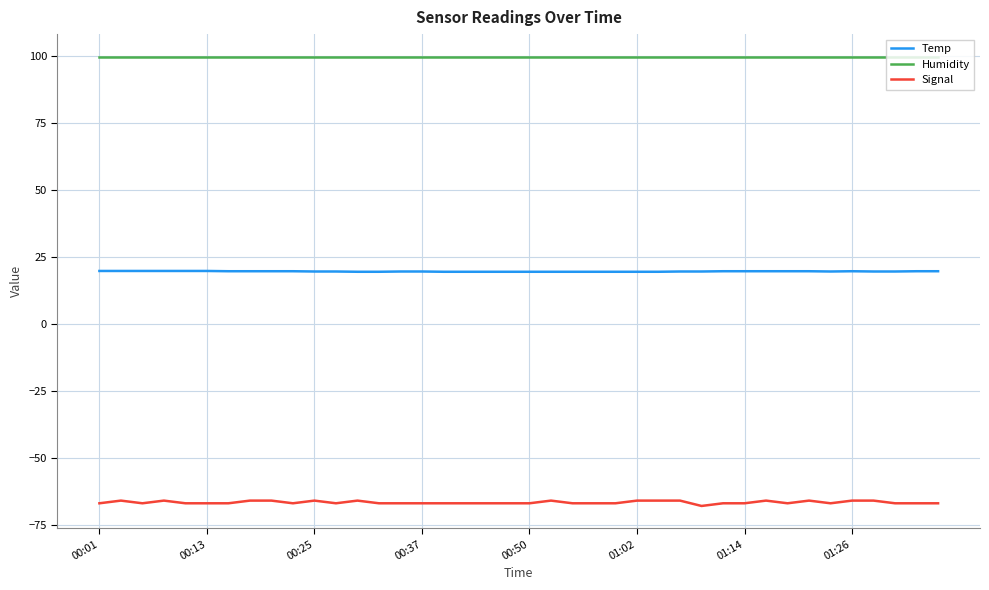

Which series has the largest total across all categories?

Humidity